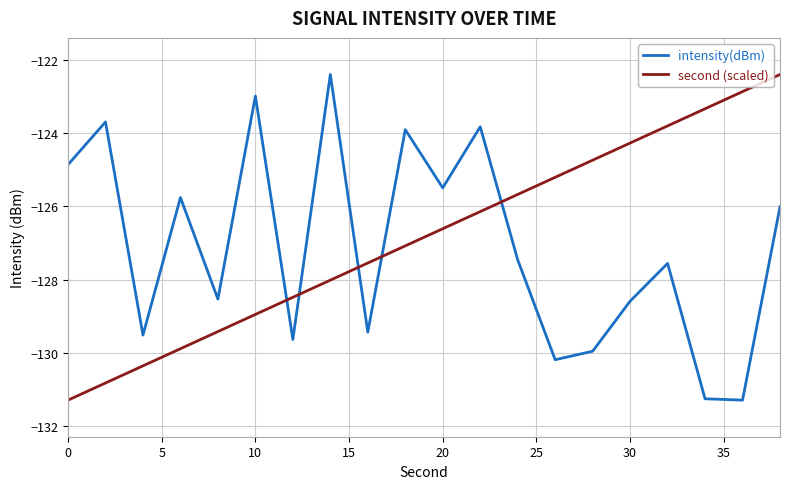

What is the difference between the maximum and minimum values in the intensity(dBm) series?

8.9